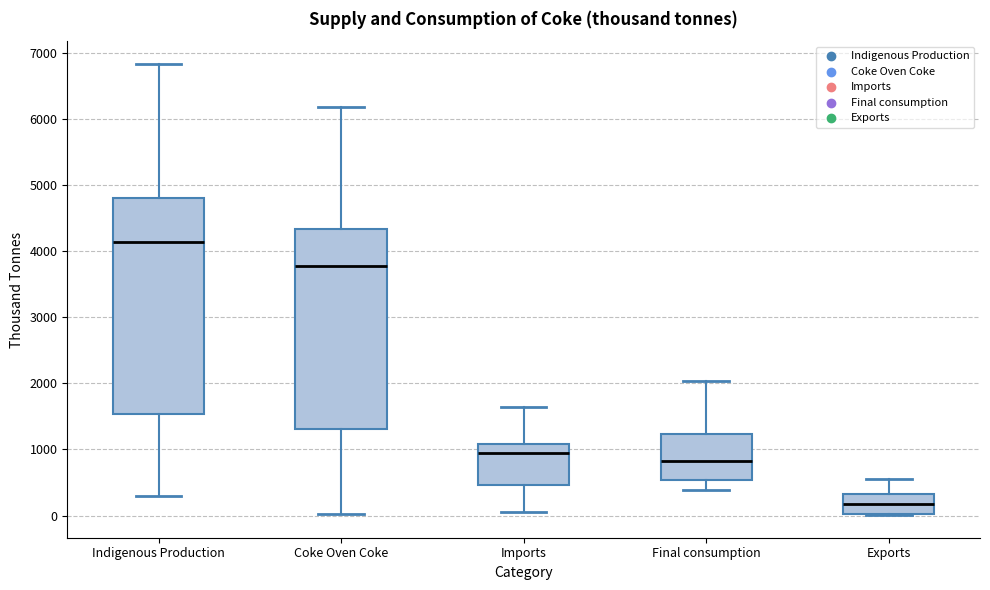

Comparing the boxes themselves (not the whiskers), which one is the tallest?

Indigenous Production